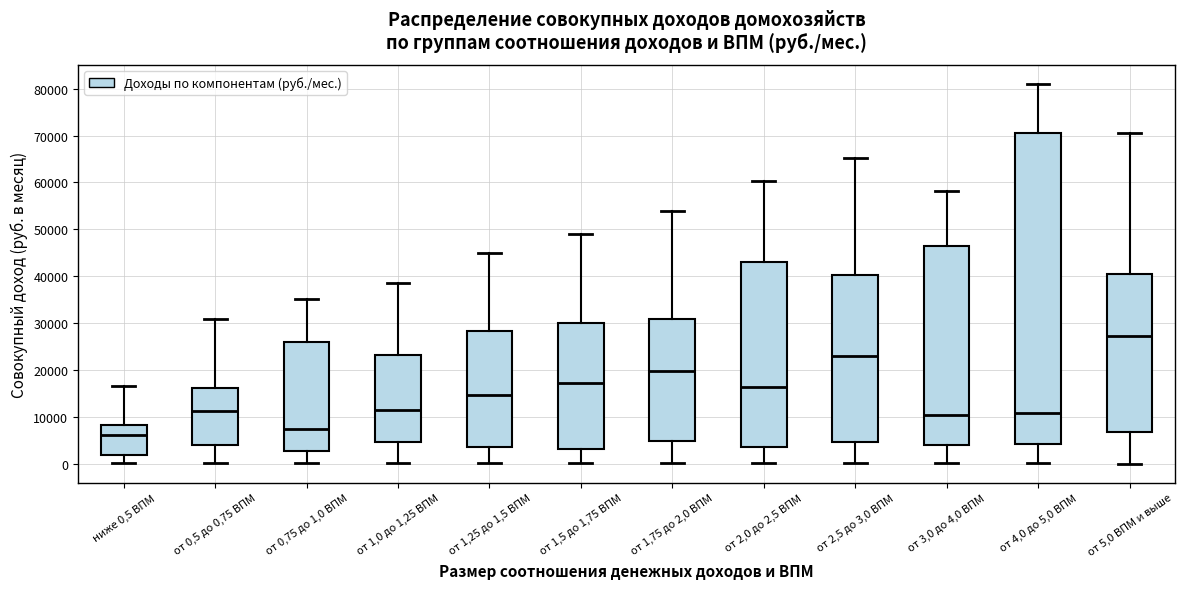

Which box is the tallest, from its lower edge to its upper edge?

от 4,0 до 5,0 ВПМ